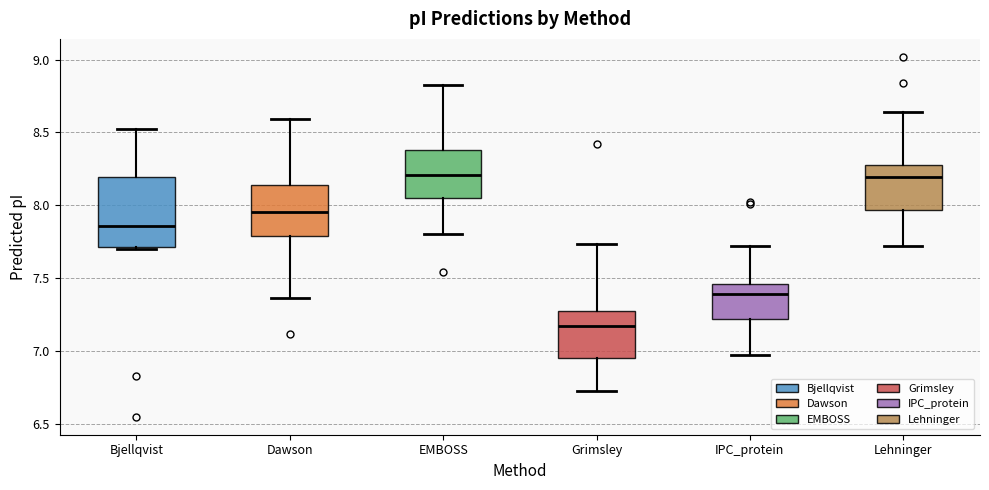

Reading left to right, read every box against the y-axis: the position of its median line, the range the box covers, and the ends of its whiskers. The values are not printed on the chart, so give them approximately, as read against the axis.

Bjellqvist: median 7.85, box 7.70 to 8.20, whiskers 7.70 to 8.50
Dawson: median 7.95, box 7.80 to 8.15, whiskers 7.35 to 8.60
EMBOSS: median 8.20, box 8.05 to 8.40, whiskers 7.80 to 8.85
Grimsley: median 7.15, box 6.95 to 7.25, whiskers 6.70 to 7.75
IPC_protein: median 7.40, box 7.20 to 7.45, whiskers 6.95 to 7.70
Lehninger: median 8.20, box 7.95 to 8.25, whiskers 7.70 to 8.65